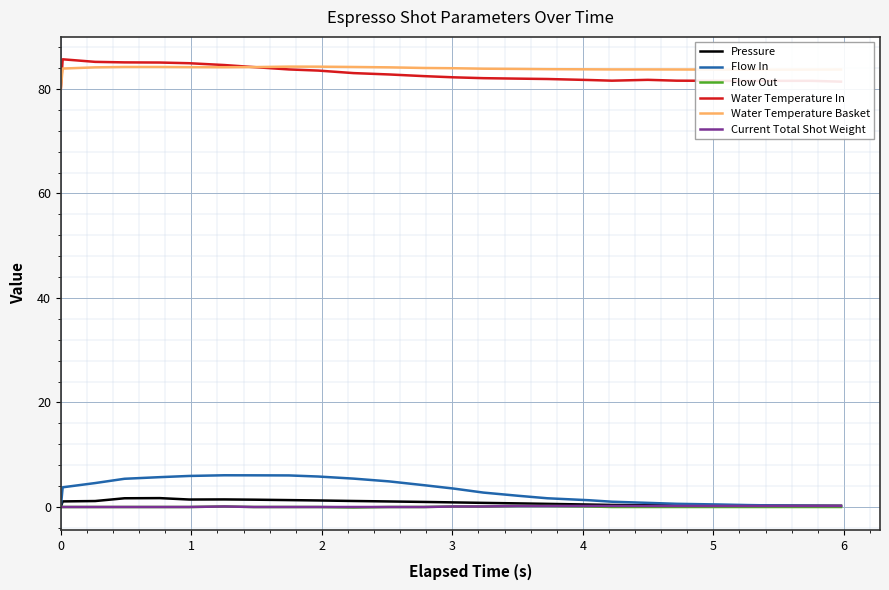

True or false: Current Total Shot Weight and Water Temperature Basket intersect in this chart.

False